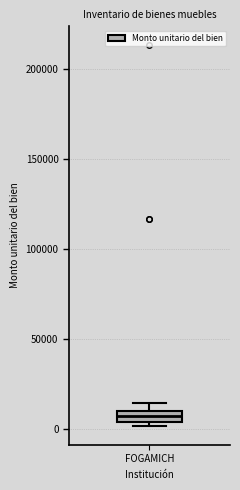

Where is the lower edge of the box for FOGAMICH on the y-axis? The values are not printed on the chart, so give them approximately, as read against the axis.

5000